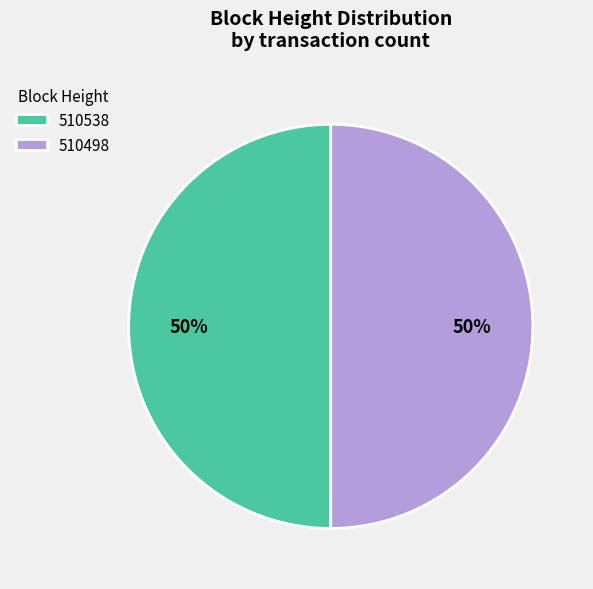

To the nearest percent, what is the combined percentage of 510498 and 510538?

100%